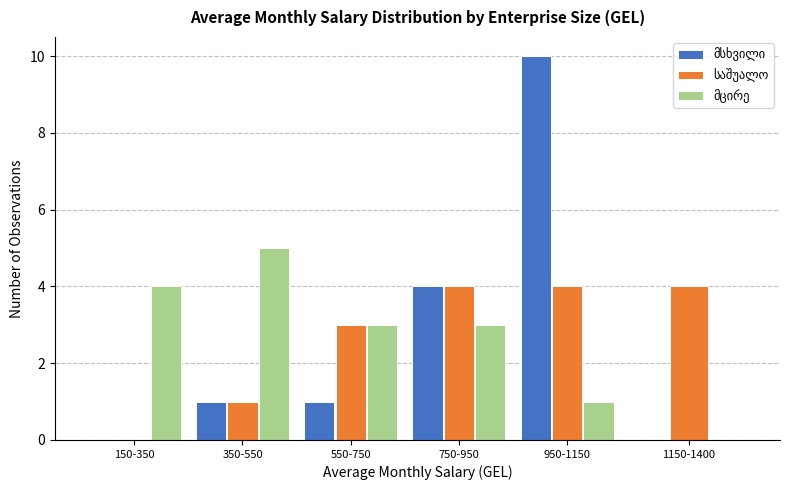

Which category has the highest value across all series?

950-1150